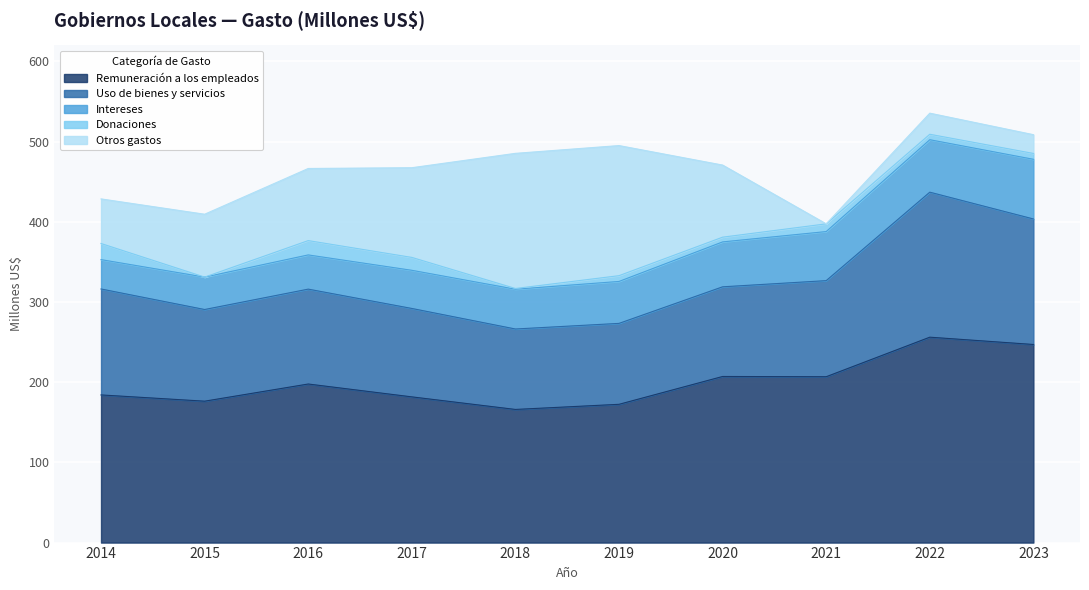

How many series are shown in this chart?

5